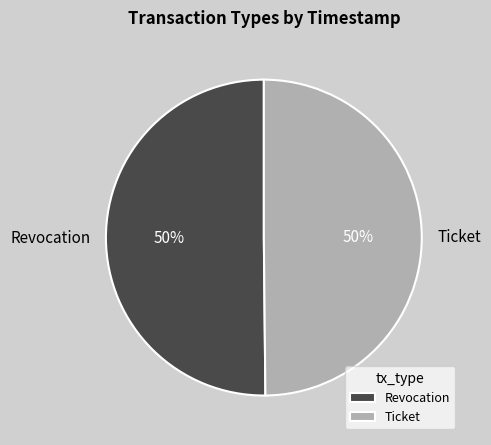

Approximately how many times larger is the value at Ticket compared to Revocation?

1.0